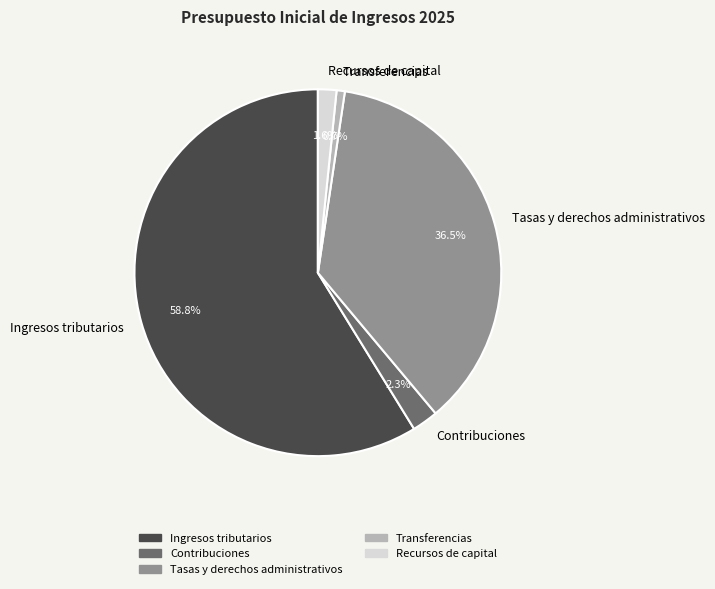

Which category has the smallest portion of the pie?

Transferencias